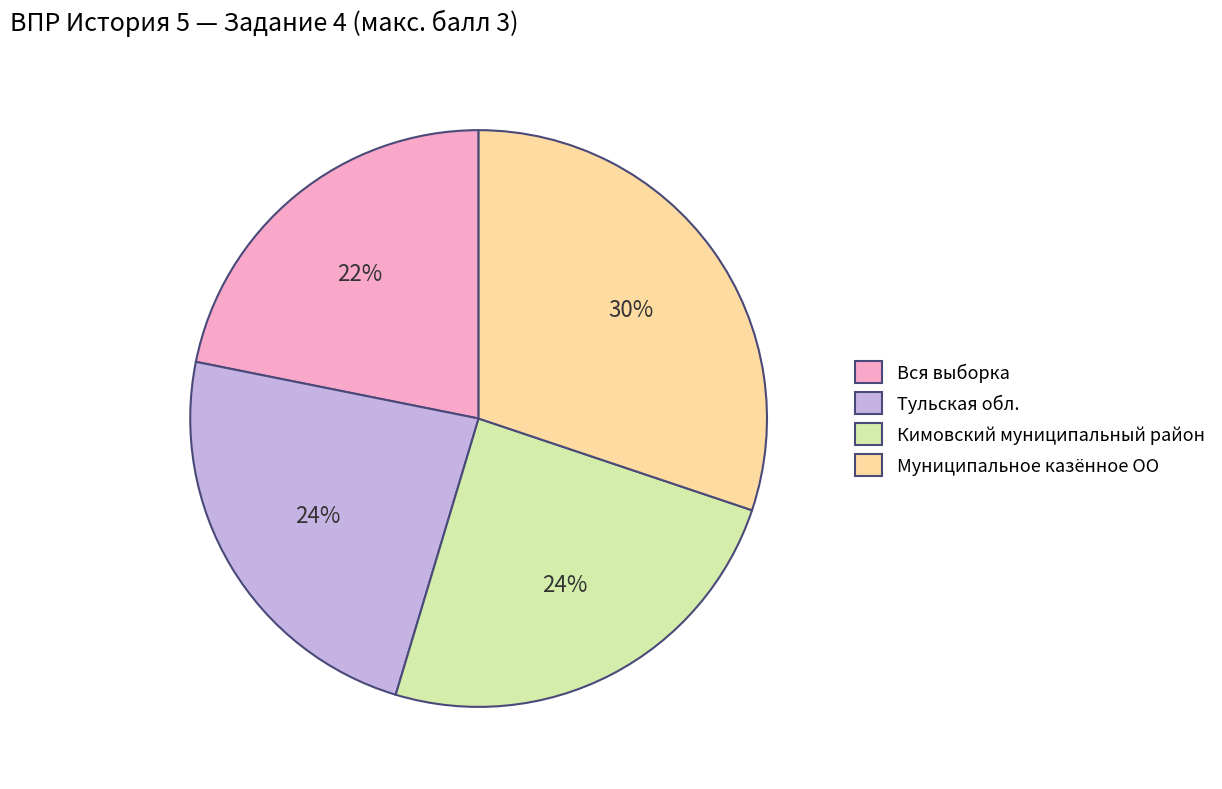

How many slices are in this pie chart?

4